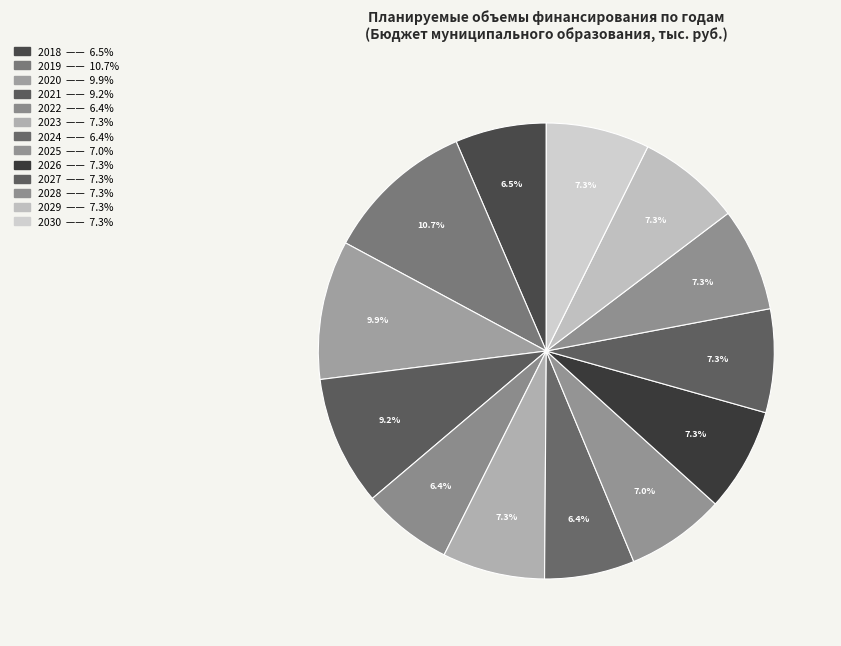

What is the ratio of the value at 2019 to the value at 2021?

1.2